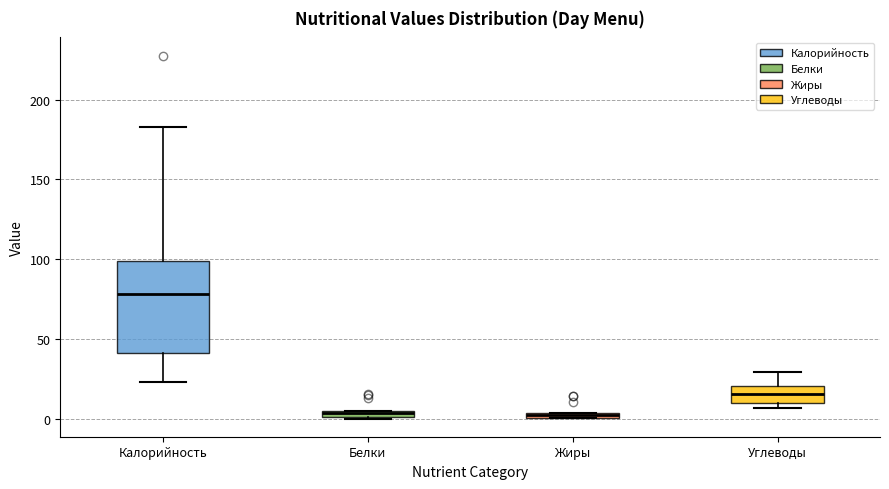

Which box's median line is the highest?

Калорийность